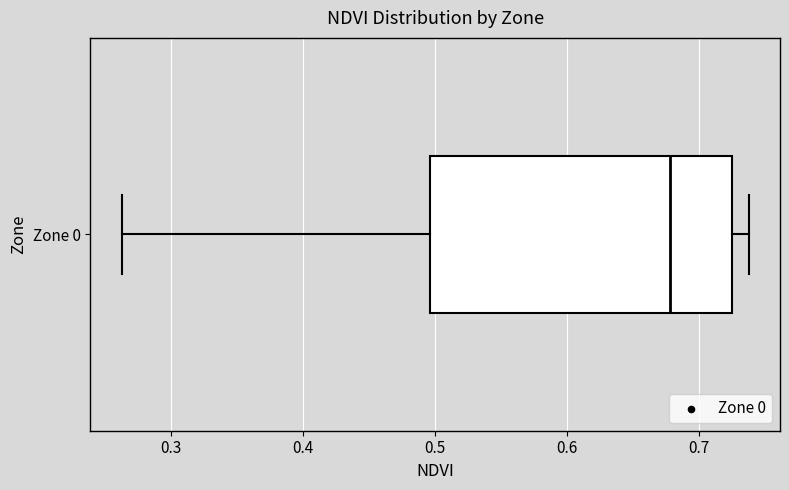

Transcribe this box plot: give where the median line is, the range the box spans, and where the two whiskers end, as read against the x-axis. The values are not printed on the chart, so give them approximately, as read against the axis.

median 0.68, box 0.50 to 0.73, whiskers 0.26 to 0.74